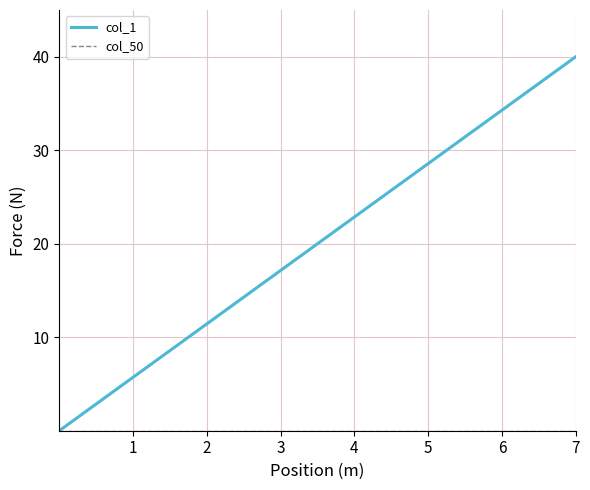

True or false: col_1 has more than 2 interior local peaks.

False